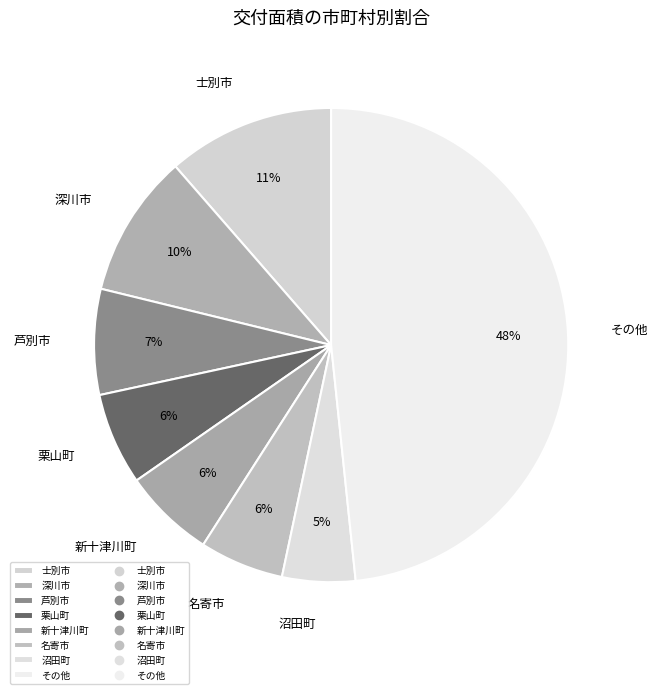

What is the ratio of the value at 芦別市 to the value at 新十津川町?

1.2